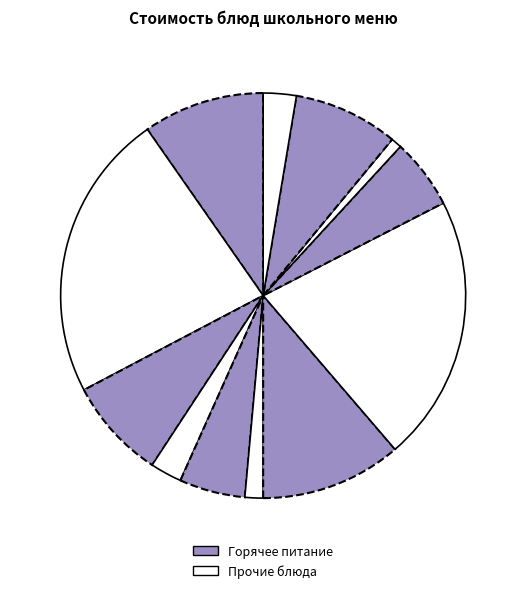

How many slices are in this pie chart?

12